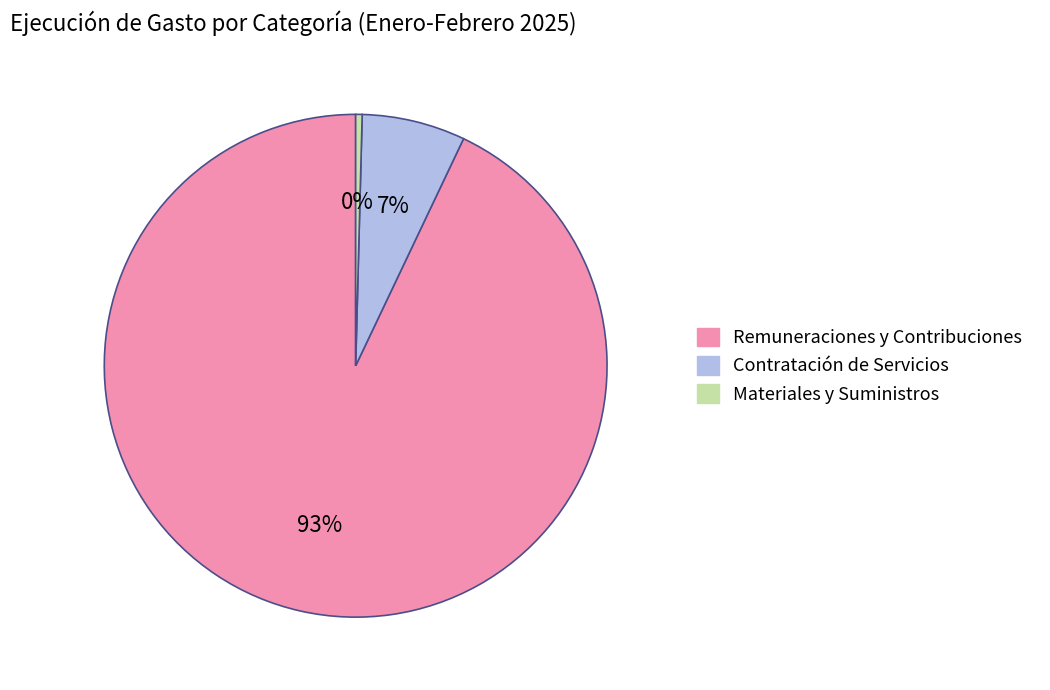

To the nearest percent, what percentage of the pie is Contratación de Servicios?

7%